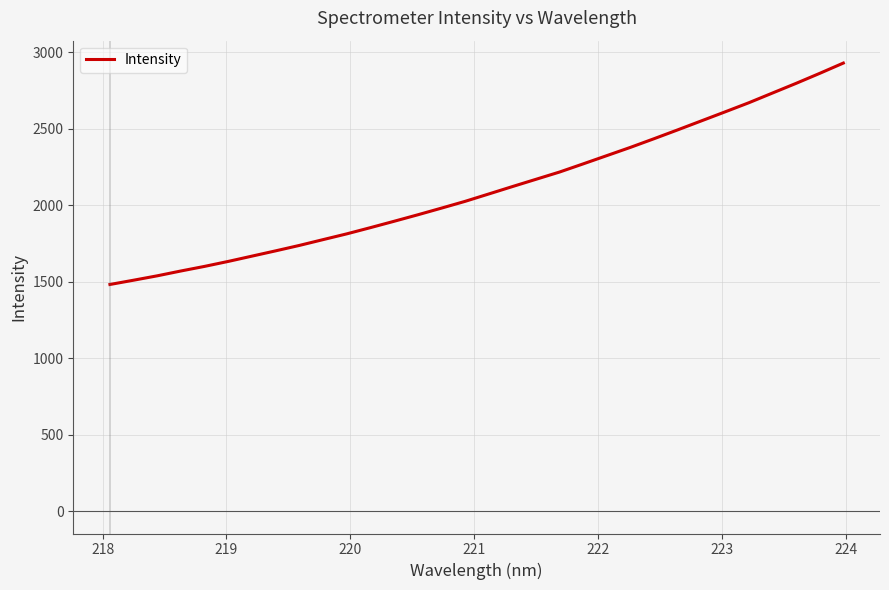

What is the maximum value shown in the chart?

2928.5